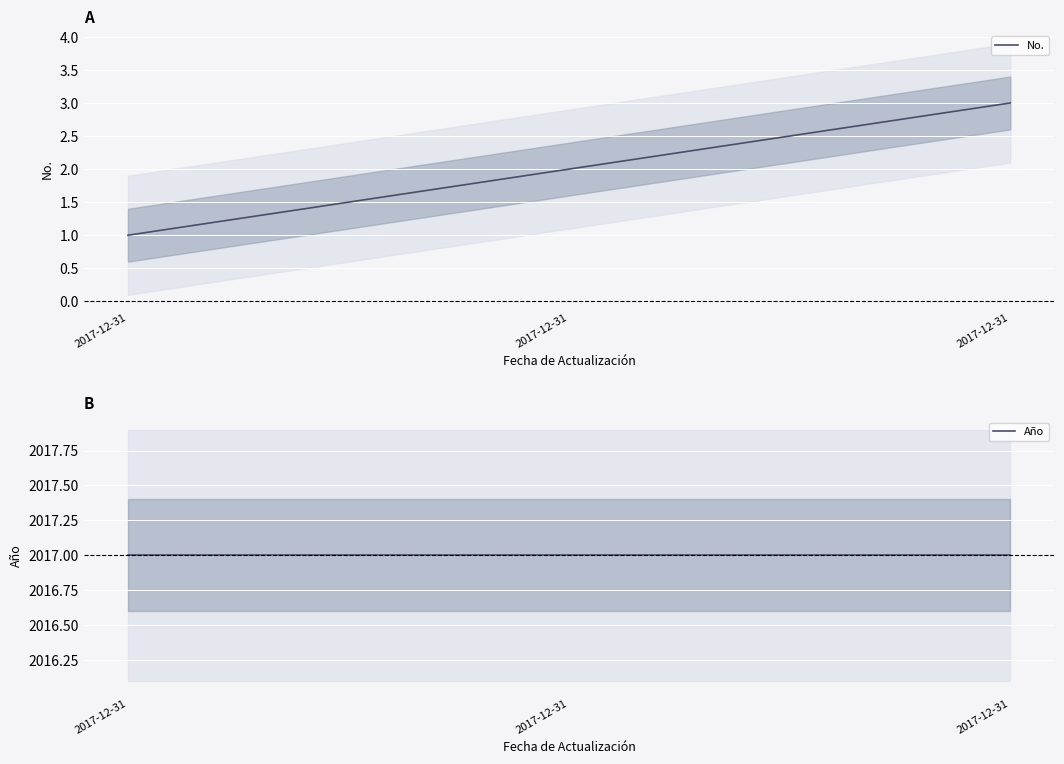

Reading right to left, extract all data points from this chart.

No.: 2017-12-31=3	2017-12-31=2	2017-12-31=1
Año: 2017-12-31=2017	2017-12-31=2017	2017-12-31=2017